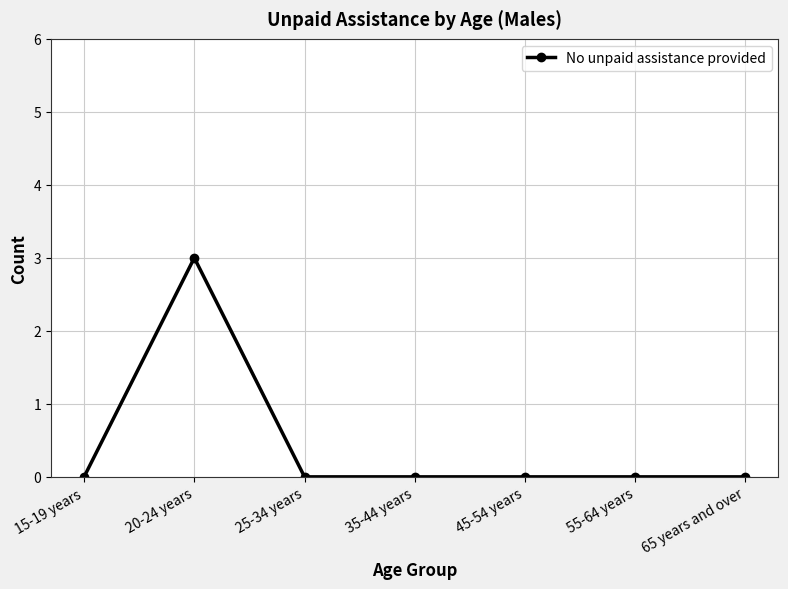

Does the chart have visible grid lines?

Yes